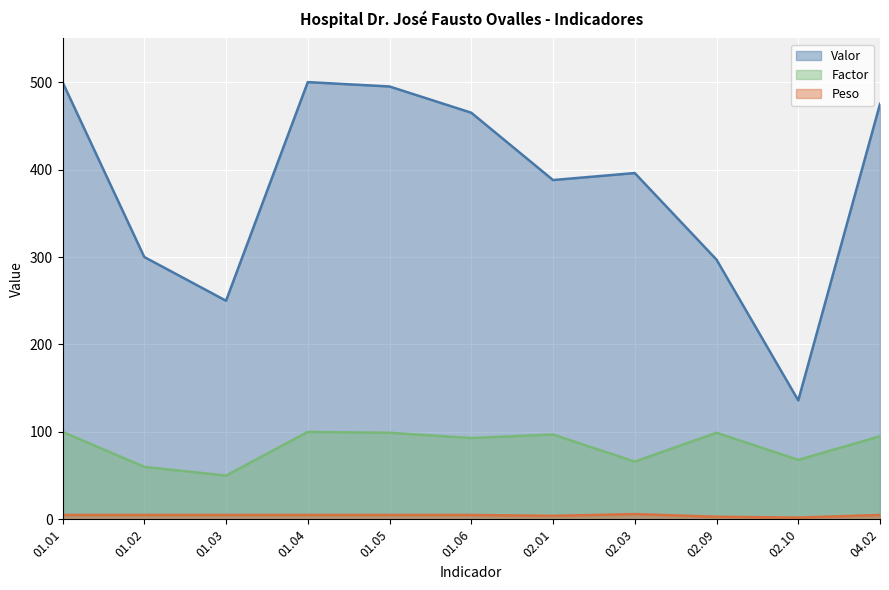

Rank the series by their maximum value, from lowest to highest.

Peso, Factor, Valor